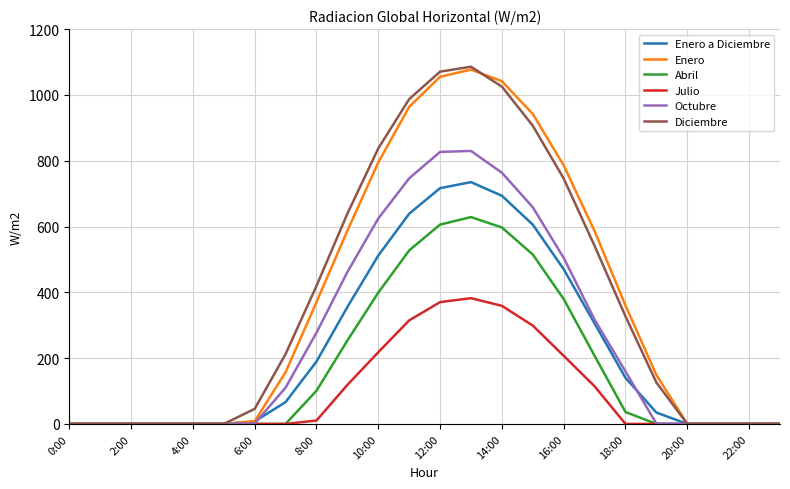

What is the greatest value displayed?

1085.6